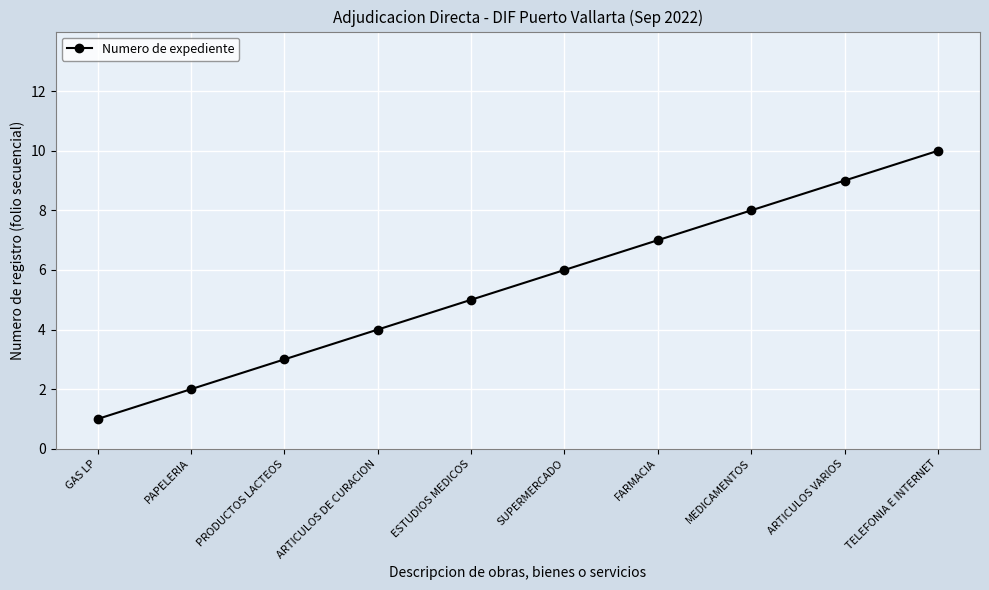

Between ARTICULOS DE CURACION and PAPELERIA, which is larger?

ARTICULOS DE CURACION